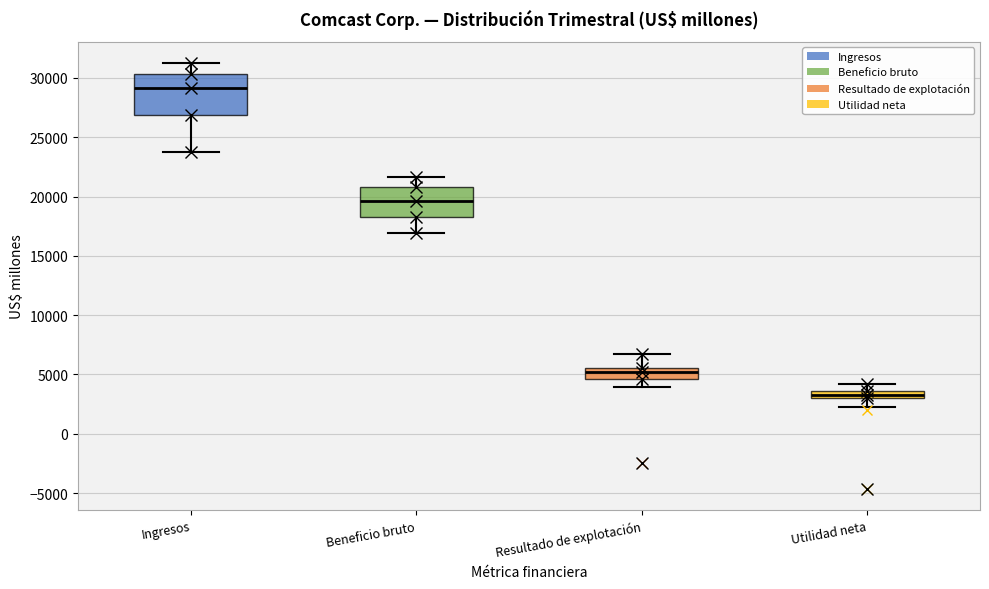

Where does the lower whisker of the box for Utilidad neta end on the y-axis? The values are not printed on the chart, so give them approximately, as read against the axis.

2000